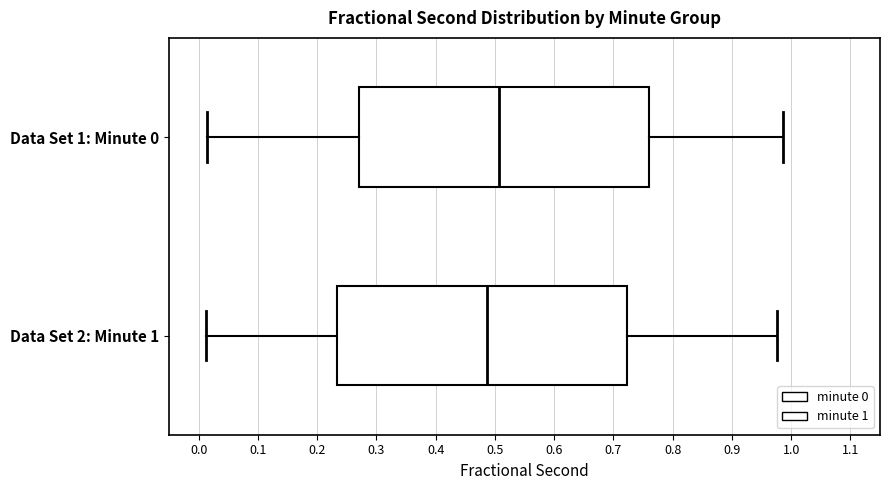

Which box has the furthest to the left median line?

Data Set 2: Minute 1